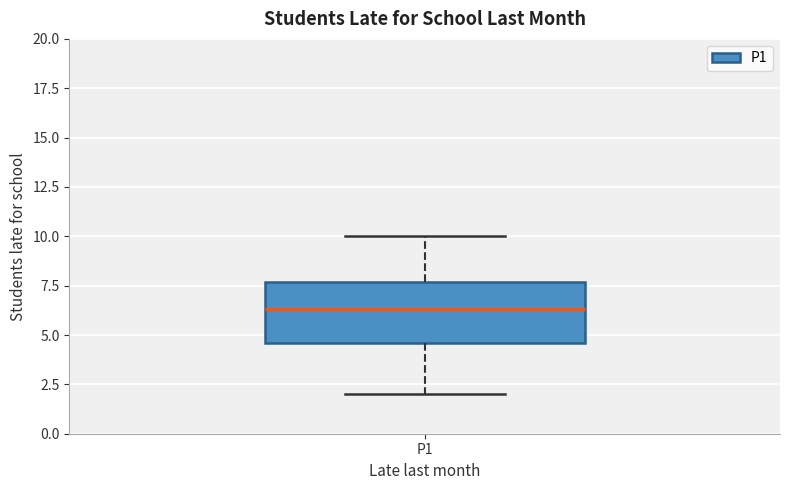

Where does the median line of the box for P1 sit on the y-axis? The values are not printed on the chart, so give them approximately, as read against the axis.

6.5